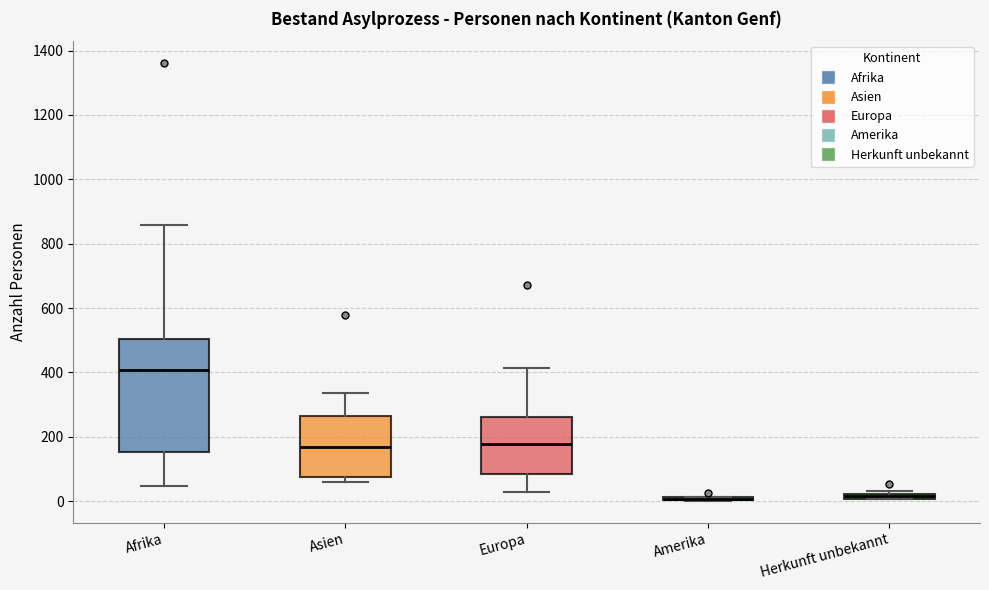

Where is the upper edge of the box for Herkunft unbekannt on the y-axis? The values are not printed on the chart, so give them approximately, as read against the axis.

20